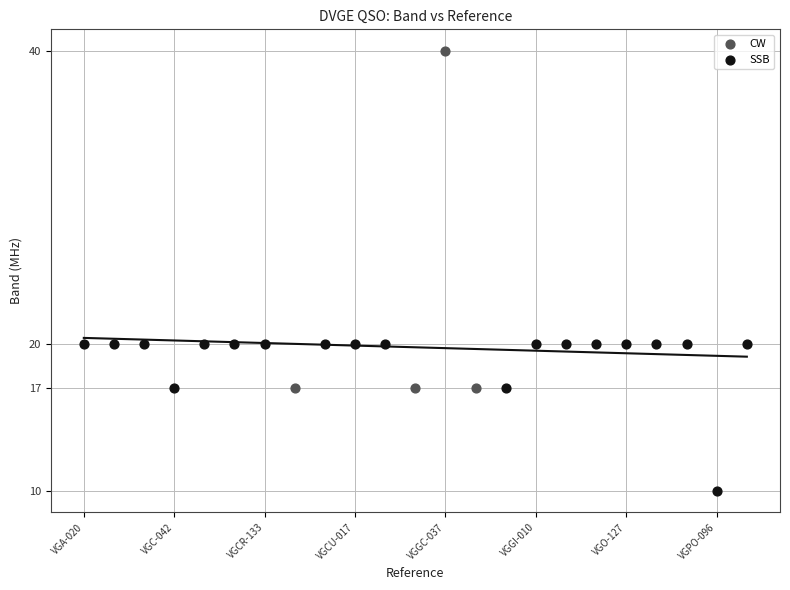

Which series contains the highest Y value?

CW